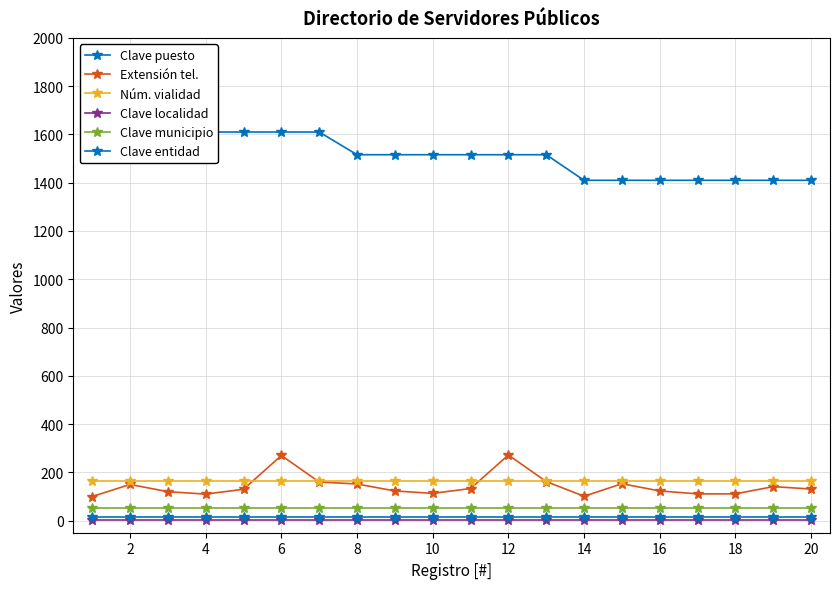

The Clave municipio series shows 53 at 16. True or false?

True